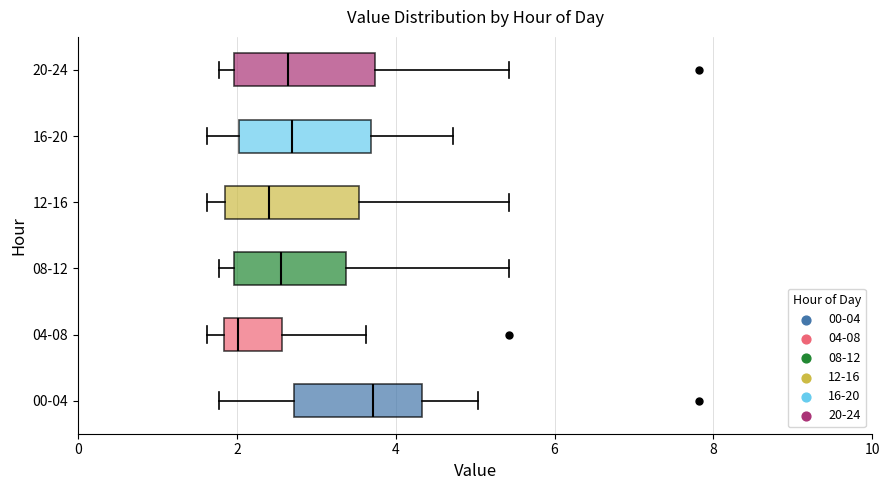

Reading bottom to top, transcribe this box plot: for each box, give where its median line is, the range the box spans, and where its two whiskers end, as read against the x-axis. The values are not printed on the chart, so give them approximately, as read against the axis.

00-04: median 3.8, box 2.8 to 4.4, whiskers 1.8 to 5.0
04-08: median 2.0, box 1.8 to 2.6, whiskers 1.6 to 3.6
08-12: median 2.6, box 2.0 to 3.4, whiskers 1.8 to 5.4
12-16: median 2.4, box 1.8 to 3.6, whiskers 1.6 to 5.4
16-20: median 2.6, box 2.0 to 3.6, whiskers 1.6 to 4.8
20-24: median 2.6, box 2.0 to 3.8, whiskers 1.8 to 5.4